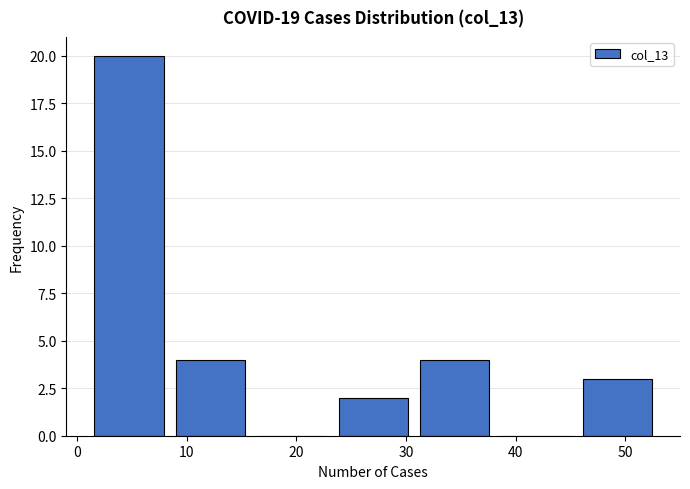

Over which range of the x-axis is the bar tallest?

1 to 8